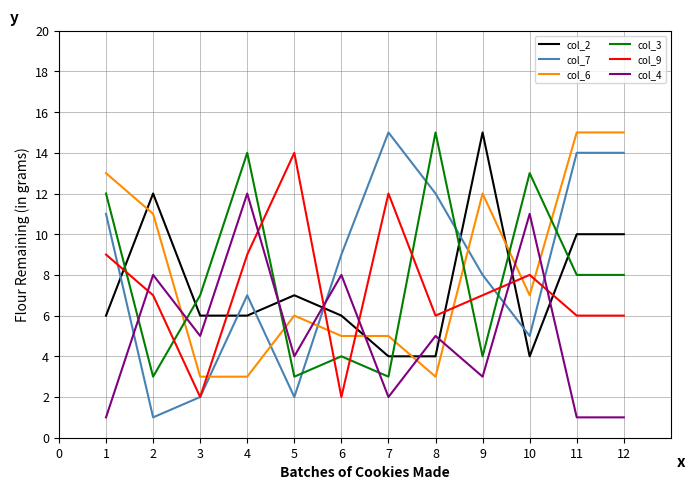

At 11, list the series in order from largest to smallest.

col_6, col_7, col_2, col_3, col_9, col_4